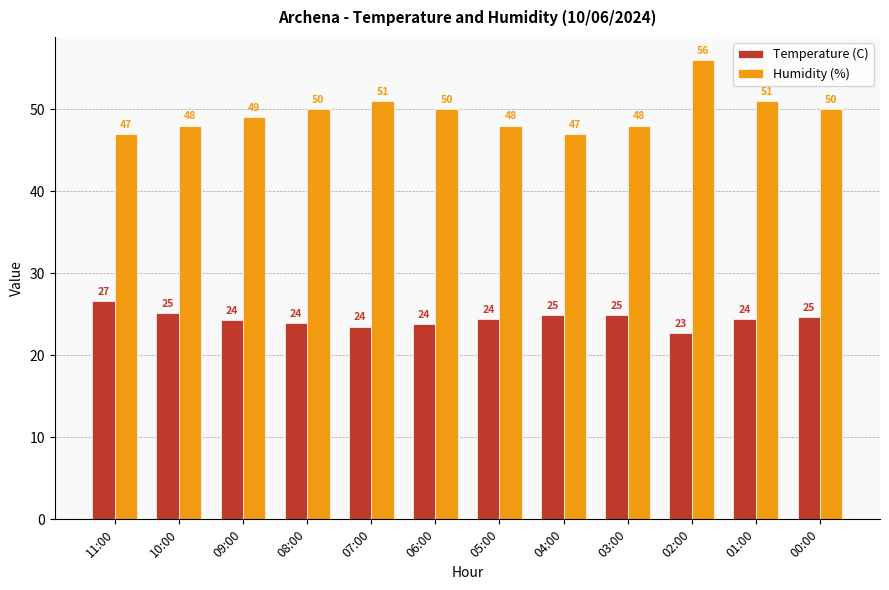

What is the highest value of the Temperature (C) series?

26.6